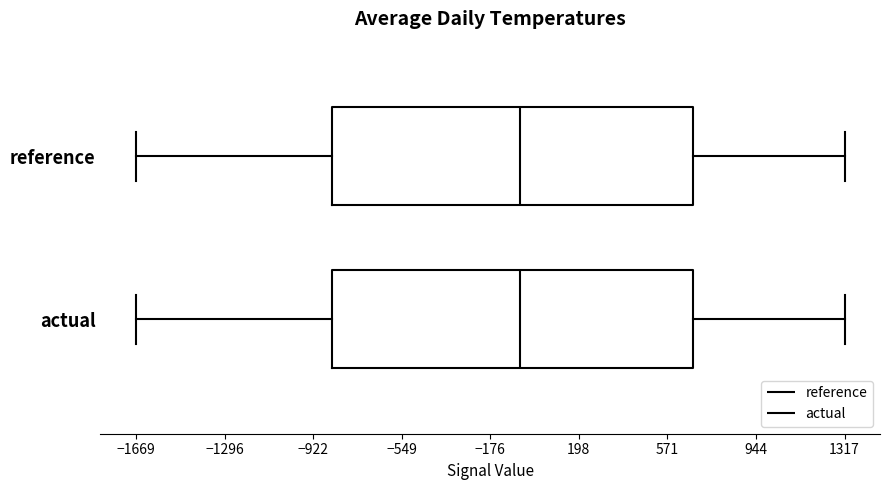

Reading bottom to top, transcribe this box plot: for each box, give where its median line is, the range the box spans, and where its two whiskers end, as read against the x-axis. The values are not printed on the chart, so give them approximately, as read against the axis.

actual: median -50, box -850 to 700, whiskers -1650 to 1300
reference: median -50, box -850 to 700, whiskers -1650 to 1300